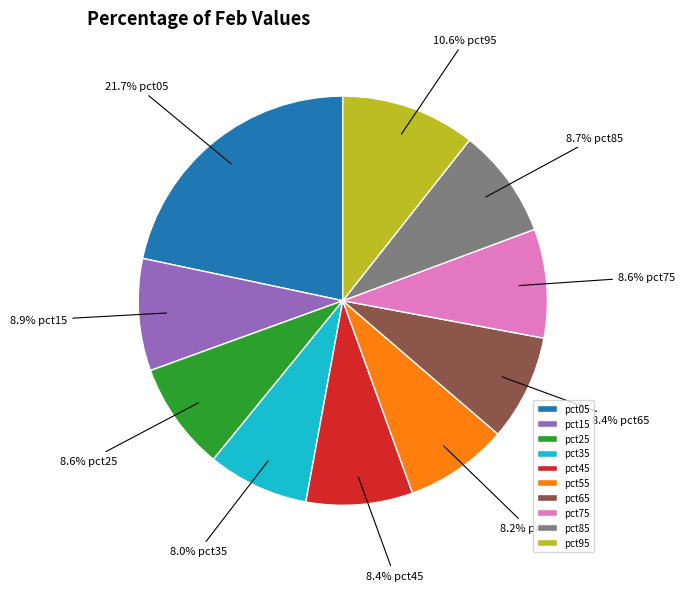

Is there any slice that represents more than half of the pie?

No